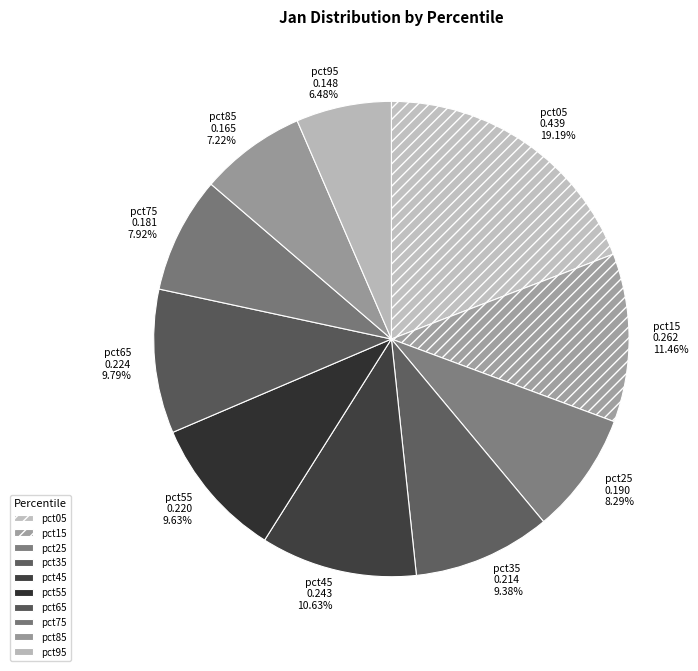

Combined, what portion of the pie is pct95 and pct85?

13.7%